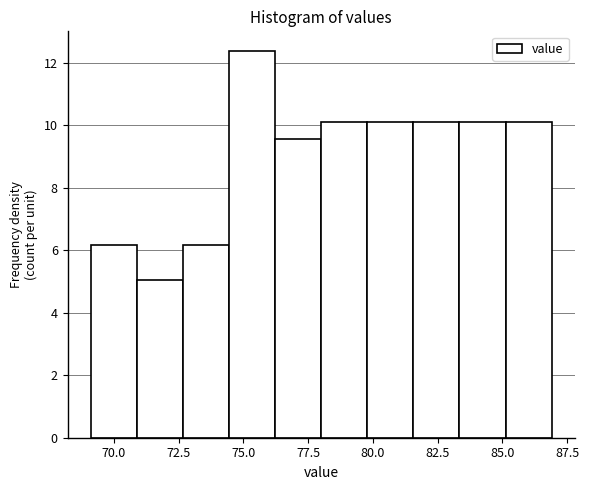

Around what value on the x-axis is the tallest bar? Give the approximate position of its centre, as read against the axis.

75.5